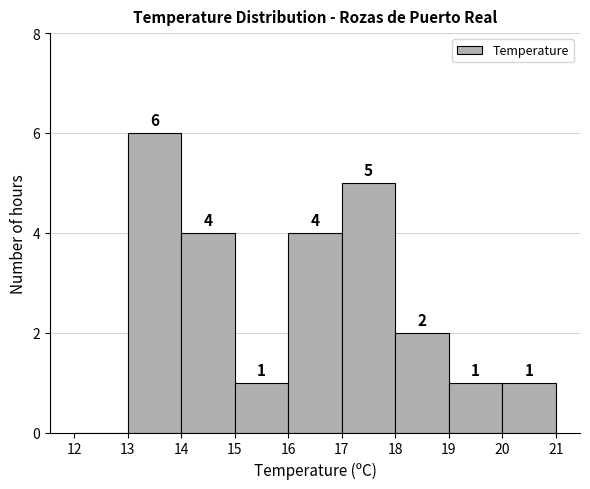

Which range on the x-axis has the tallest bar?

13 to 14